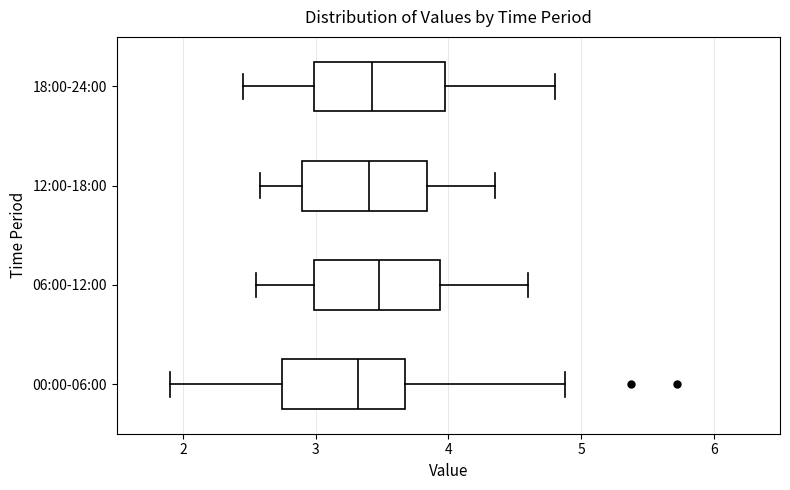

Where is the left edge of the box for 06:00-12:00 on the x-axis? The values are not printed on the chart, so give them approximately, as read against the axis.

3.0